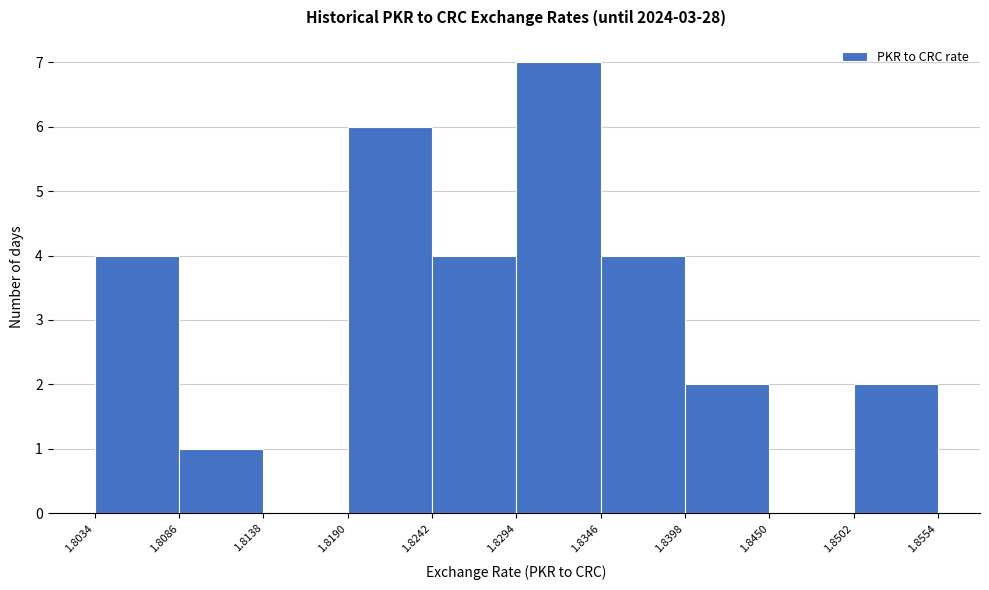

Reading left to right, list every bar in this chart as the range it spans on the x-axis followed by its height. The values are not printed on the chart, so give them approximately, as read against the axis.

1.8034 to 1.8086: 4
1.8086 to 1.8138: 1
1.8138 to 1.8190: 0
1.8190 to 1.8242: 6
1.8242 to 1.8294: 4
1.8294 to 1.8346: 7
1.8346 to 1.8398: 4
1.8398 to 1.8450: 2
1.8450 to 1.8502: 0
1.8502 to 1.8554: 2